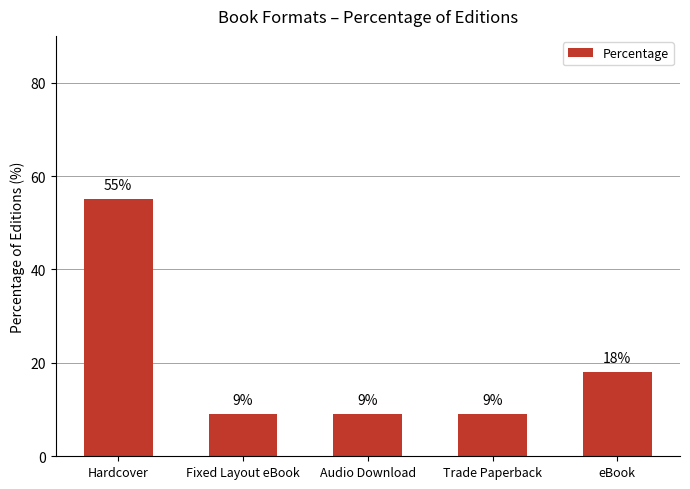

True or false: the data shows 8 at eBook.

False